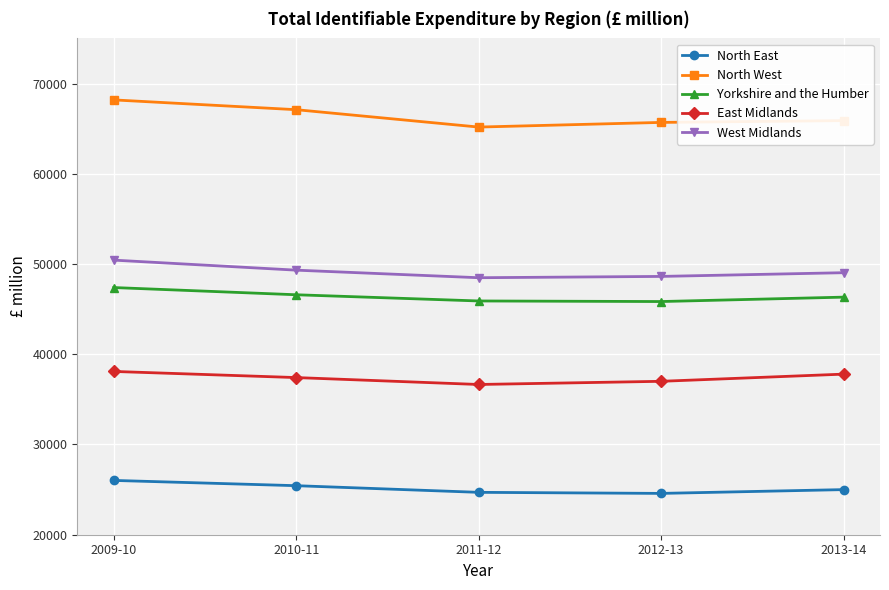

In North West, how many points are lower than both neighbors (excluding endpoints)?

1